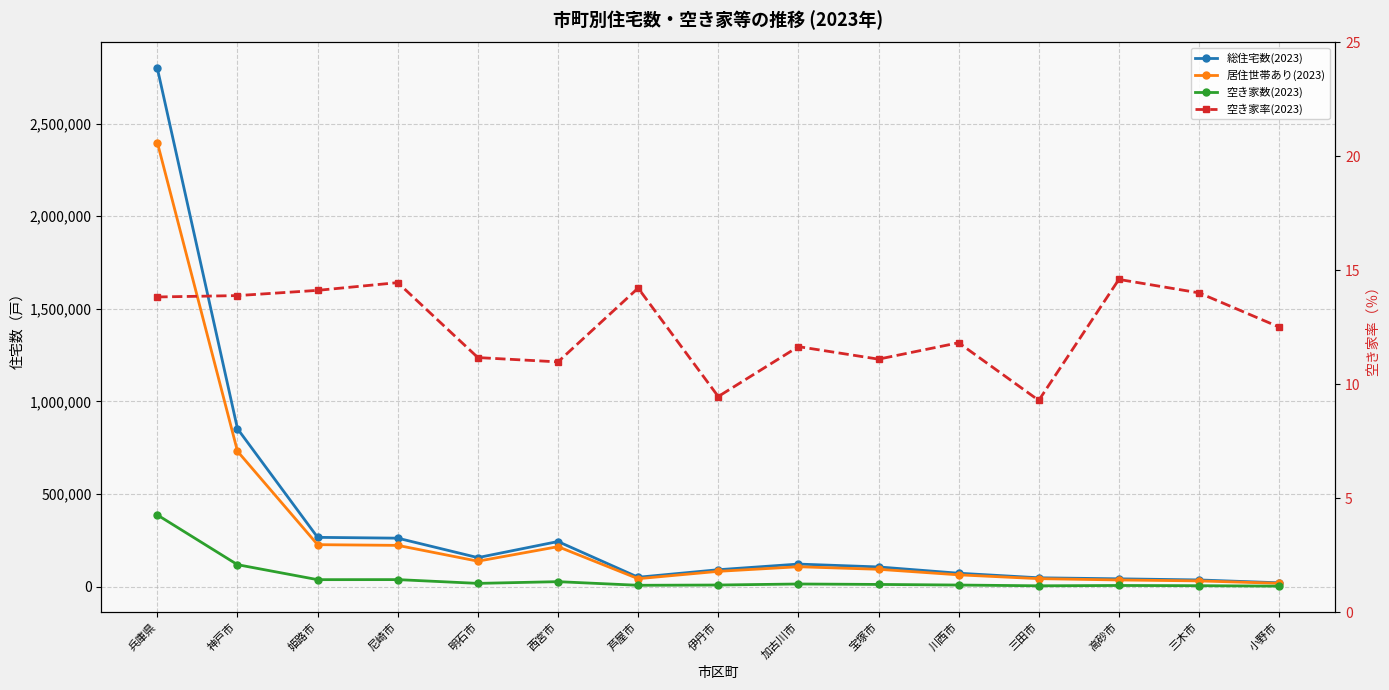

Rank the series by their maximum value, from lowest to highest.

空き家率(2023), 空き家数(2023), 居住世帯あり(2023), 総住宅数(2023)